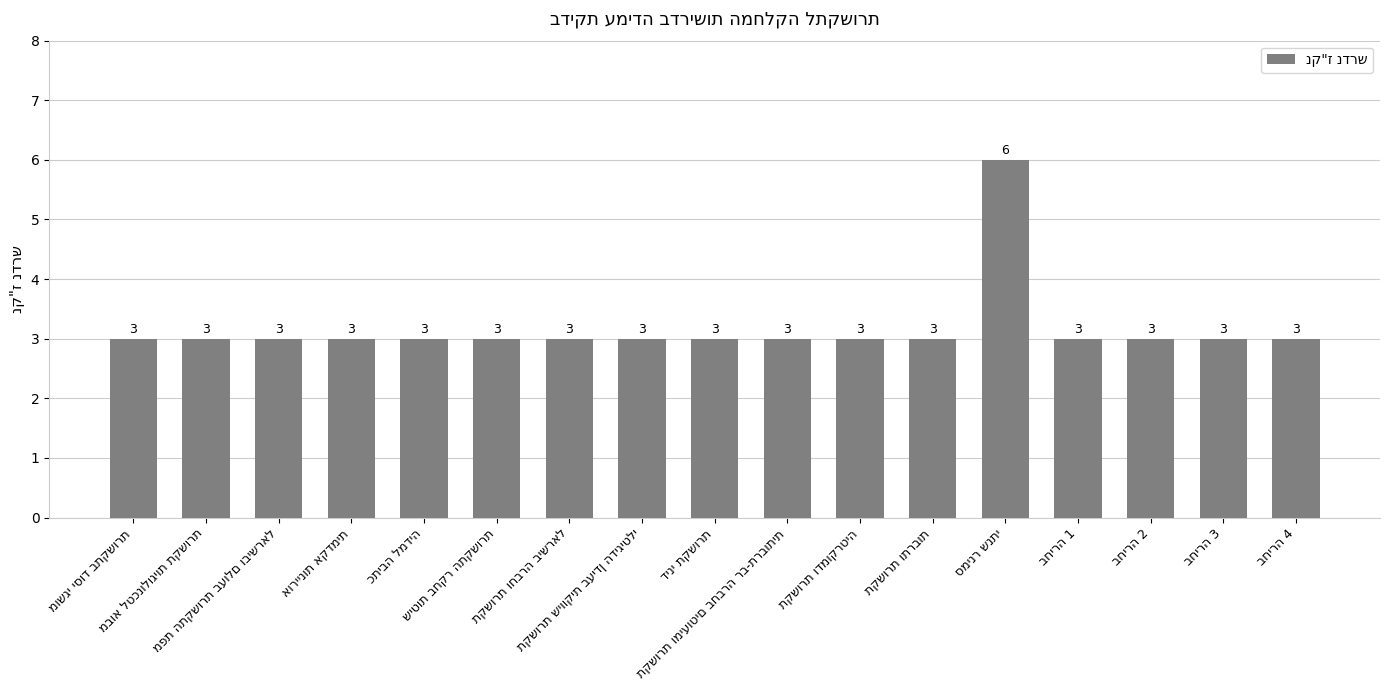

What is the value of the 5th bar from the left?

3